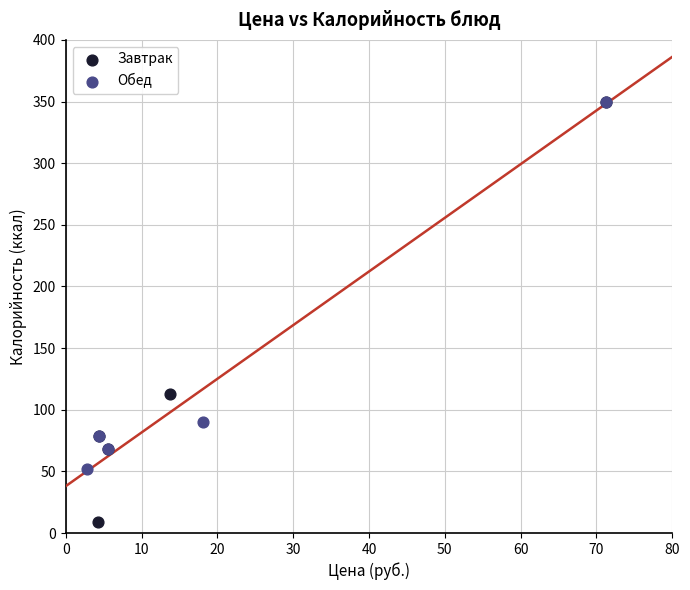

Which series reaches the minimum Y coordinate?

Завтрак